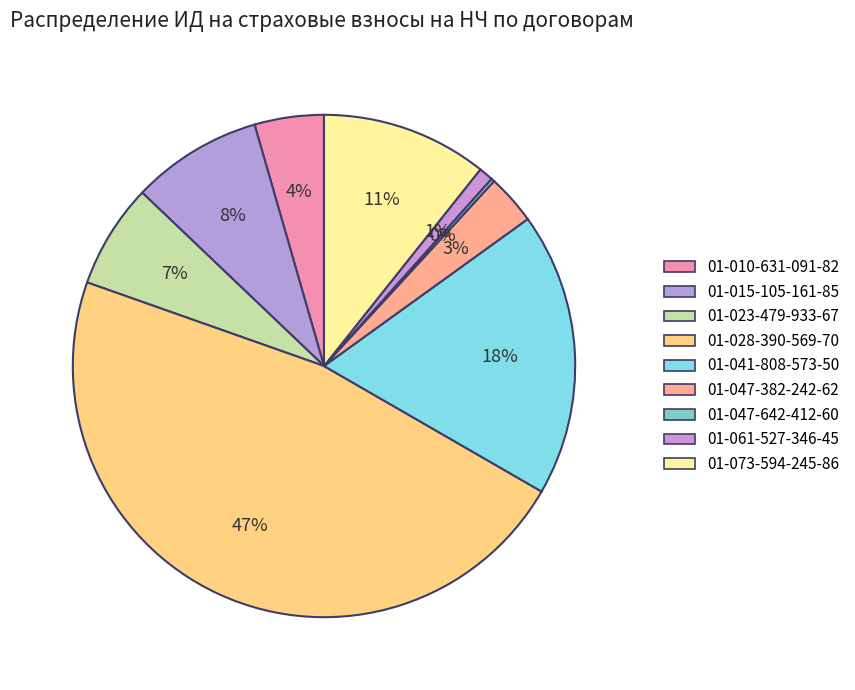

Is the sum of 01-015-105-161-85 and 01-061-527-346-45 greater than half?

No